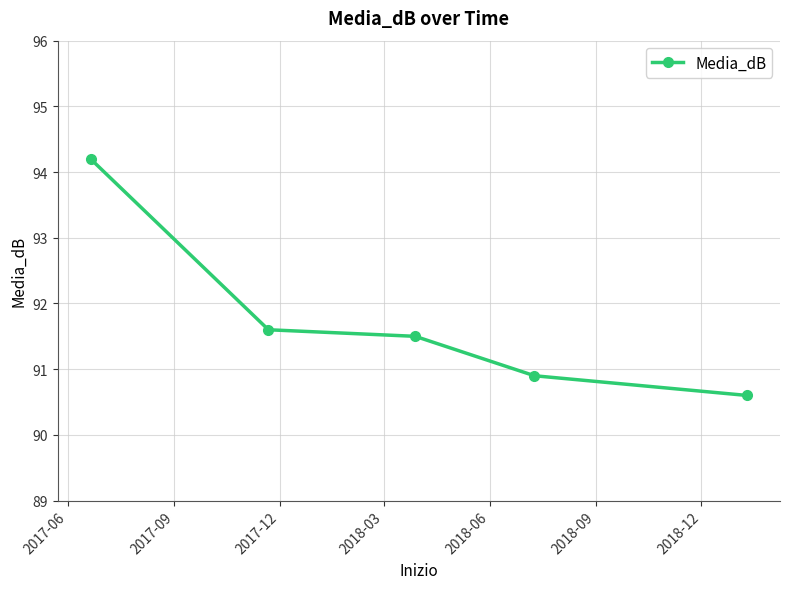

What is the value of the 1st point from the left?

94.2